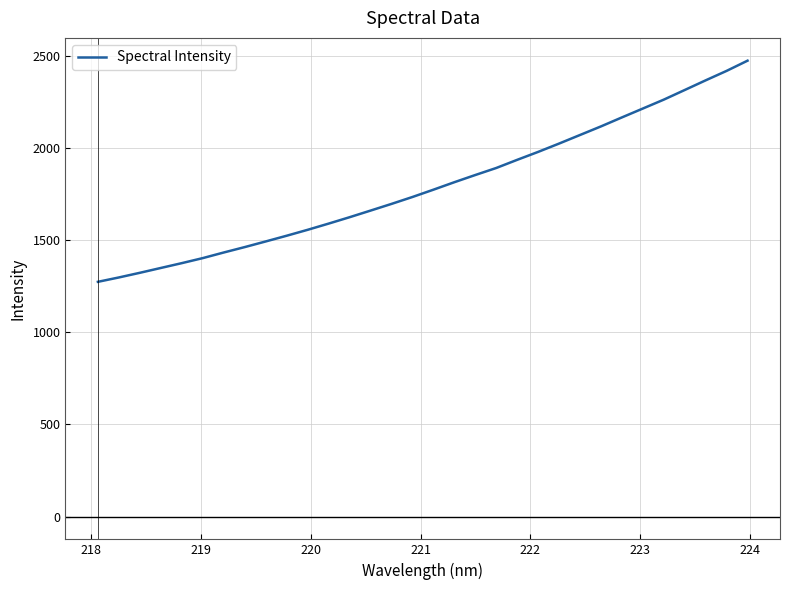

What is the smallest value displayed?

1274.3